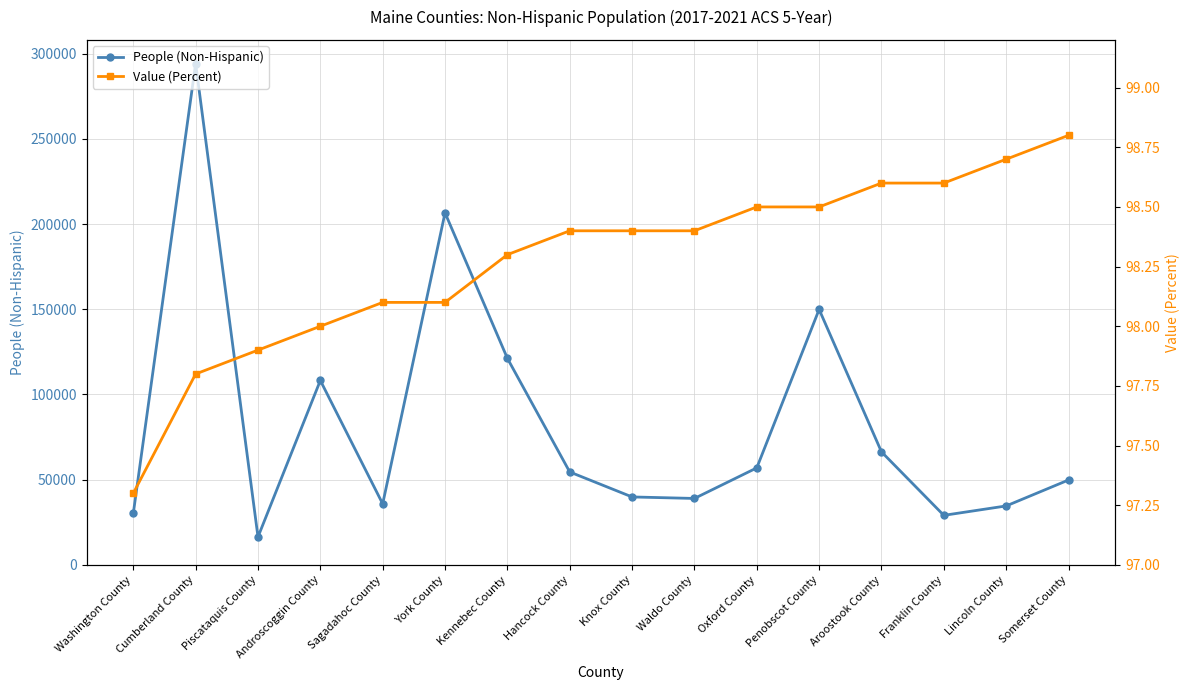

Reading left to right, extract all data points from this chart.

People (Non-Hispanic): Washington County=30181.0	Cumberland County=294153.0	Piscataquis County=16401.0	Androscoggin County=108208.0	Sagadahoc County=35824.0	York County=206553.0	Kennebec County=121201.0	Hancock County=54525.0	Knox County=39869.0	Waldo County=38988.0	Oxford County=56923.0	Penobscot County=149890.0	Aroostook County=66319.0	Franklin County=29076.0	Lincoln County=34592.0	Somerset County=49817.0
Value (Percent): Washington County=97.3	Cumberland County=97.8	Piscataquis County=97.9	Androscoggin County=98.0	Sagadahoc County=98.1	York County=98.1	Kennebec County=98.3	Hancock County=98.4	Knox County=98.4	Waldo County=98.4	Oxford County=98.5	Penobscot County=98.5	Aroostook County=98.6	Franklin County=98.6	Lincoln County=98.7	Somerset County=98.8